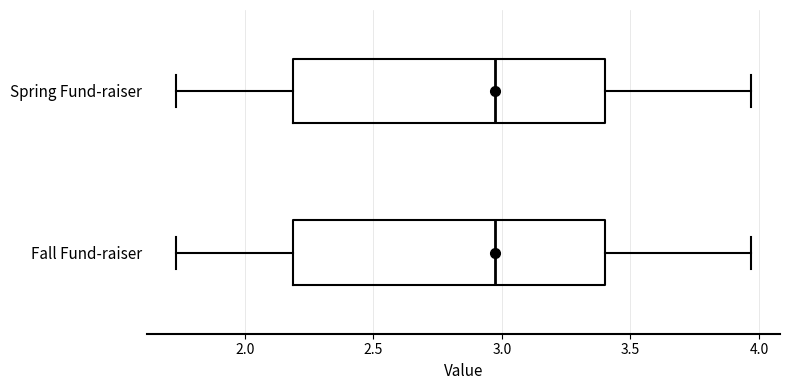

Where does the median line of the box for Fall Fund-raiser sit on the x-axis? The values are not printed on the chart, so give them approximately, as read against the axis.

3.00